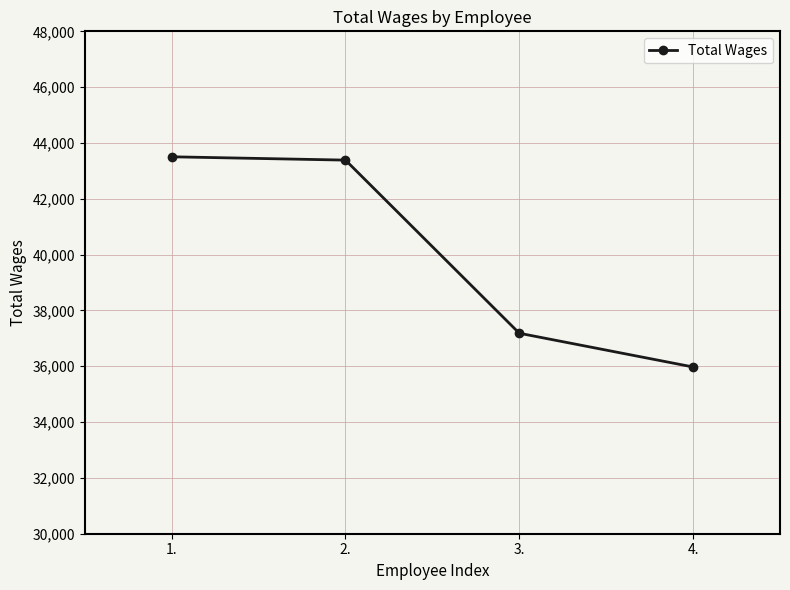

What is the maximum value shown in the chart?

43505